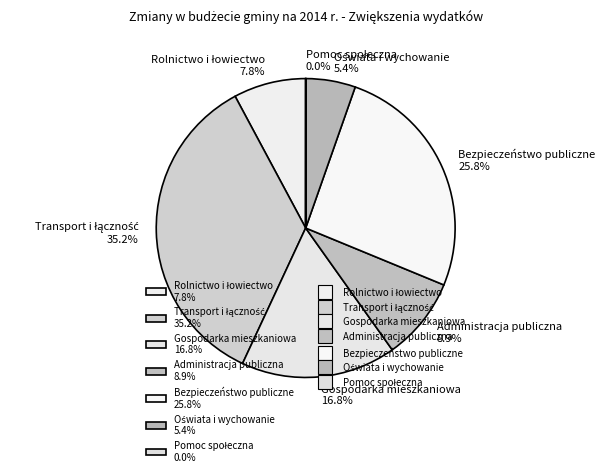

Do Gospodarka mieszkaniowa 16.8% and Administracja publiczna 8.9% together represent more than half of the pie?

No